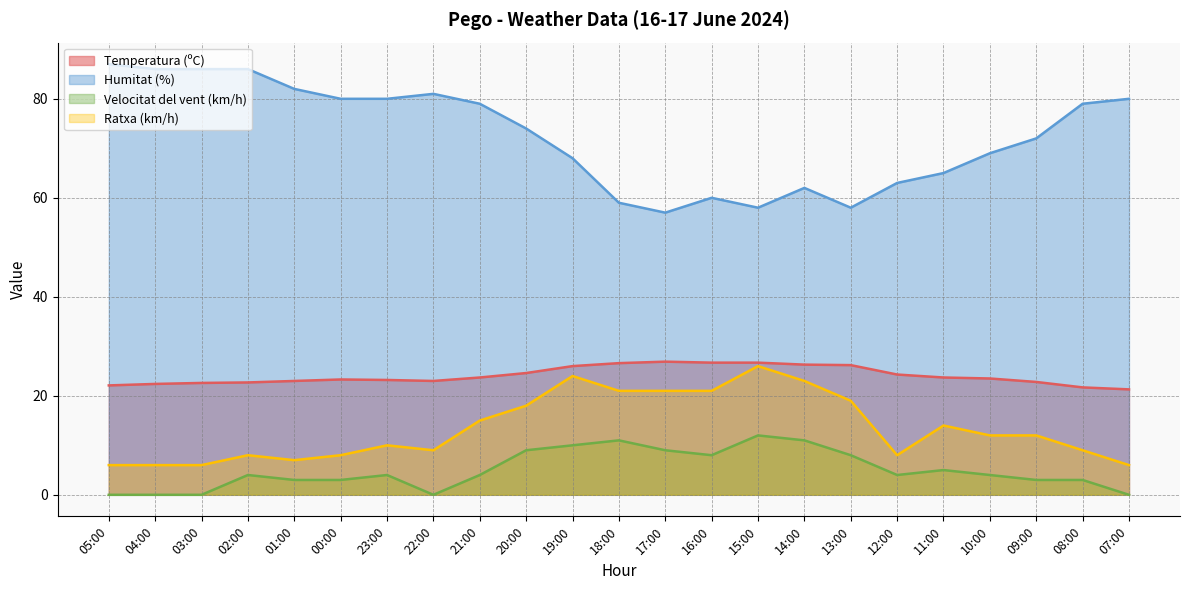

What is the difference between the Humitat (%) values at 15:00 and 18:00?

1.0